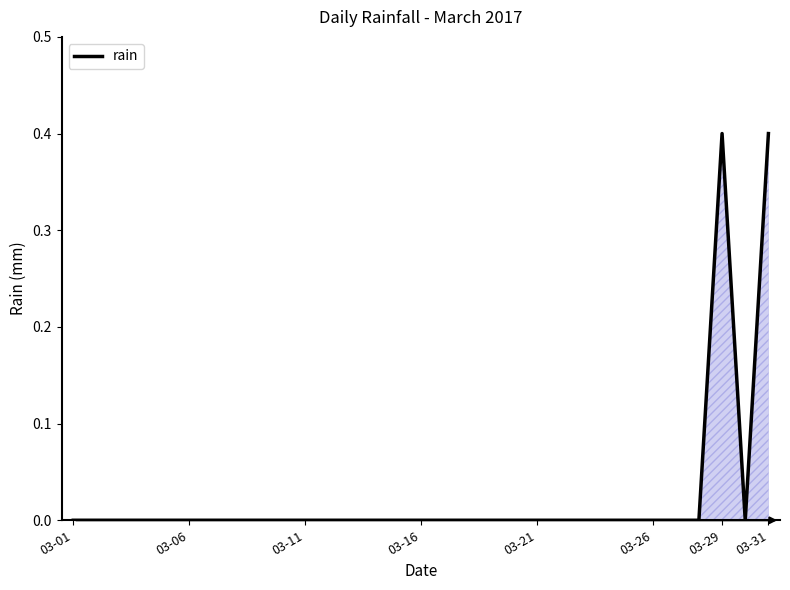

What is the difference between the maximum and minimum values?

0.4